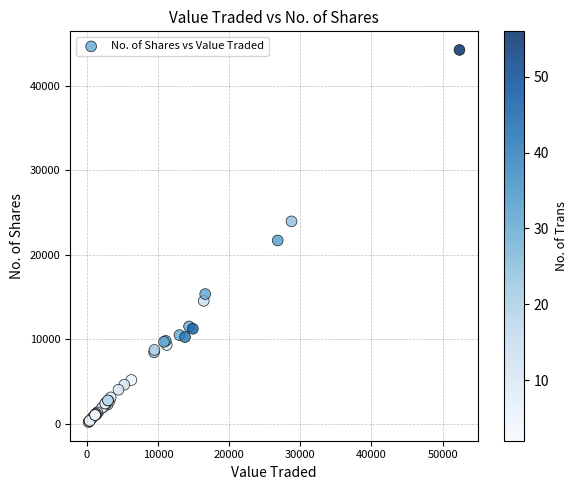

What Y value in the scatter plot is closest to 22237?

21712